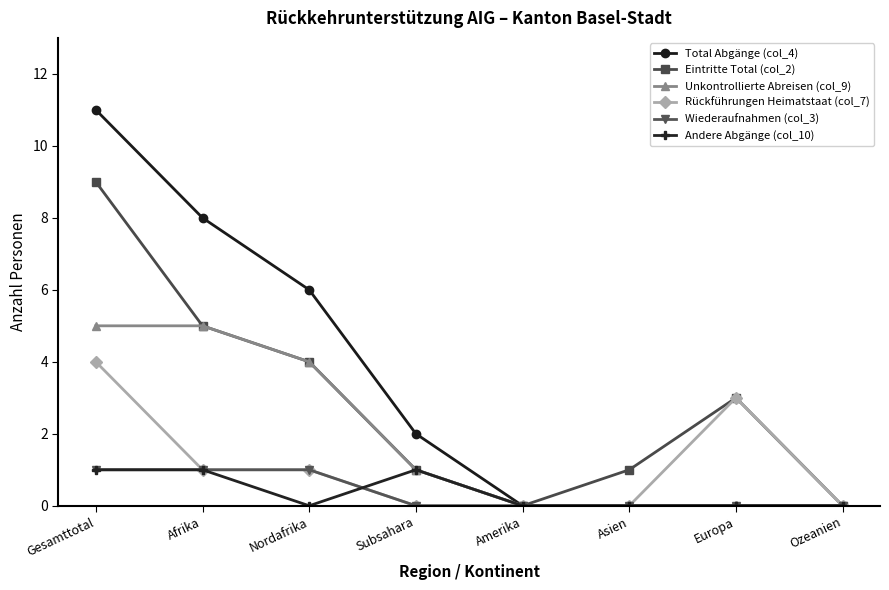

Count the number of data series in this chart.

6